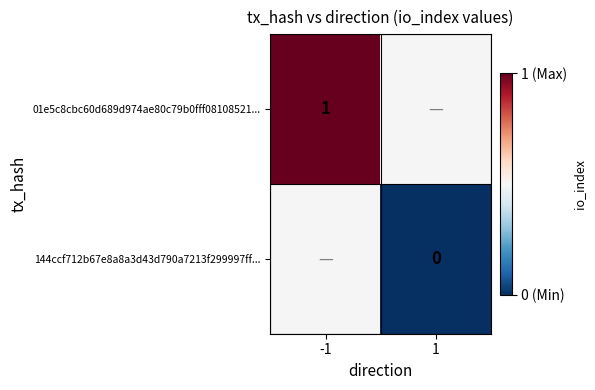

Is the value of 01e5c8cbc60d689d974ae80c79b0fff08108521... at -1 greater than the value of 144ccf712b67e8a8a3d43d790a7213f299997ff... at 1?

Yes